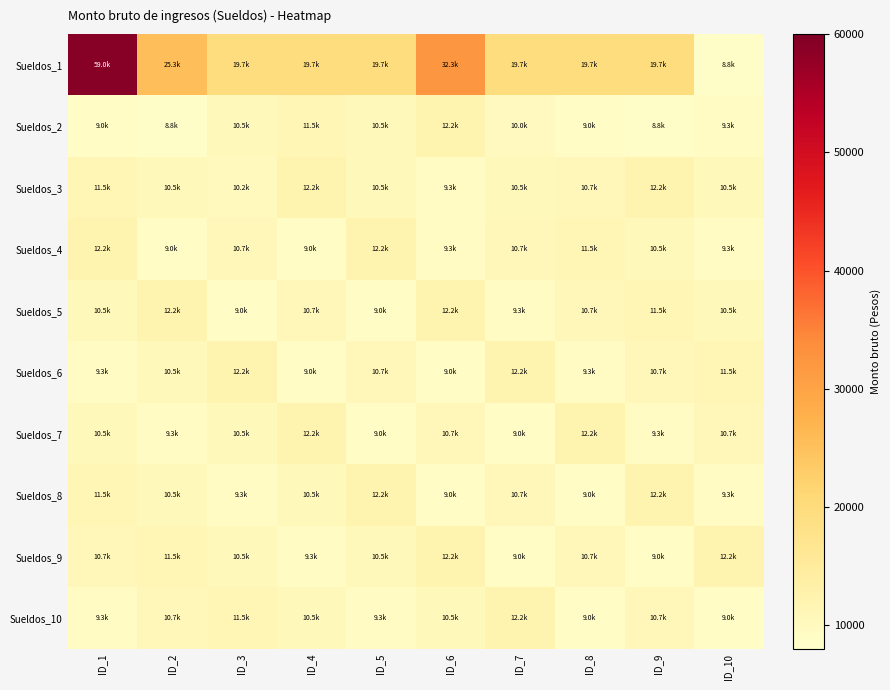

What is the total value across all series at ID_8?

111853.9